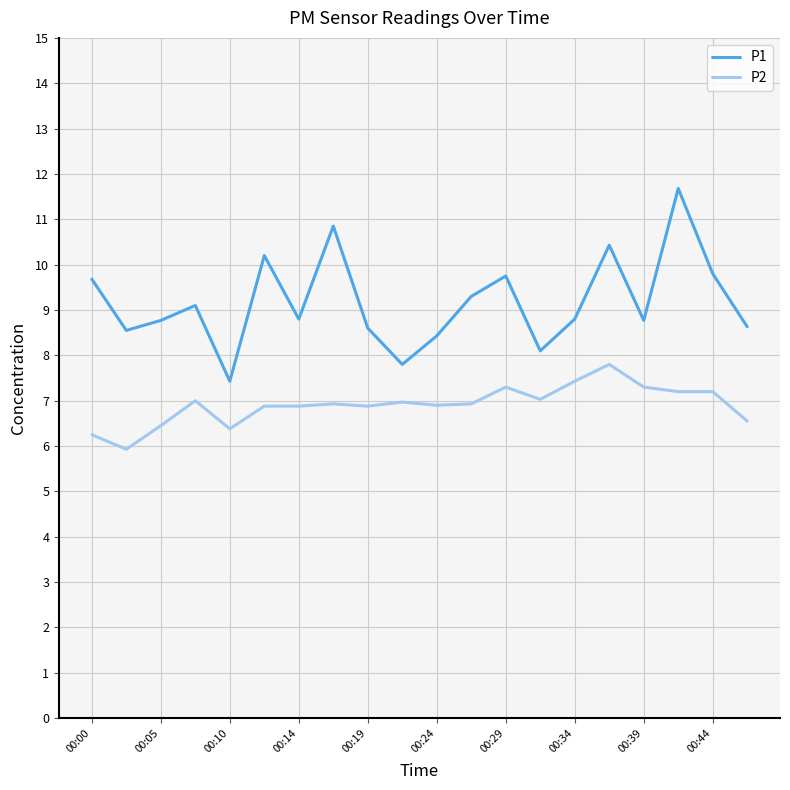

Which series has the widest spread of values?

P1